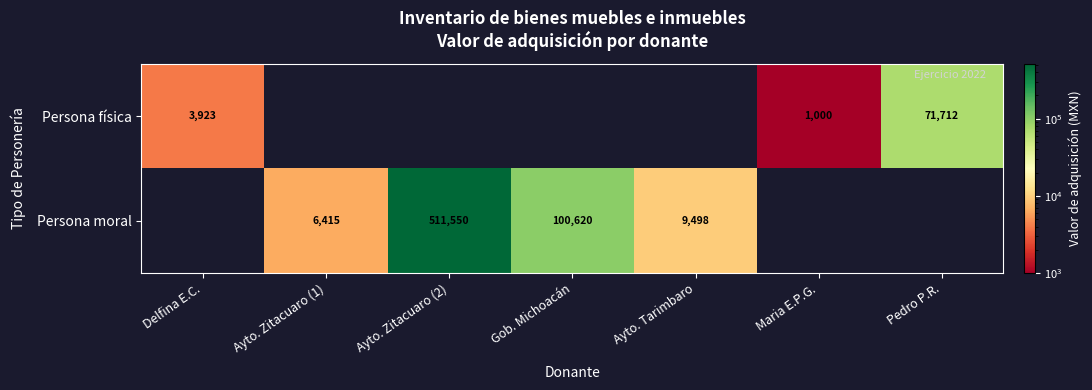

Which label corresponds to the largest value in the chart?

Ayto. Zitacuaro (2)